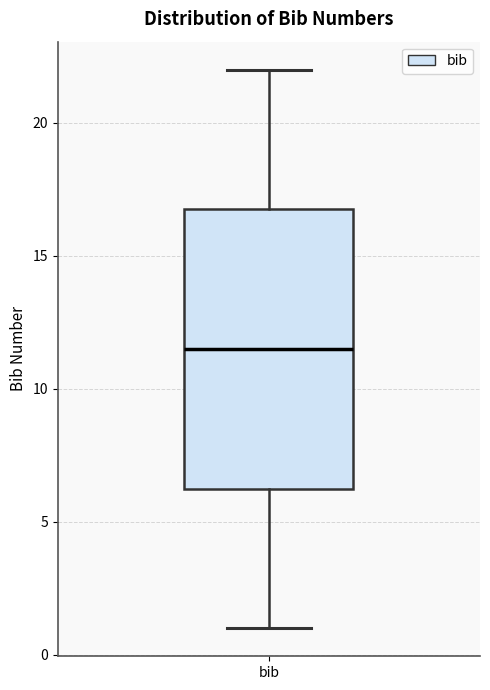

Read this box plot against the y-axis: the position of the median line, the range covered by the box, and the ends of both whiskers. The values are not printed on the chart, so give them approximately, as read against the axis.

median 11.5, box 6.5 to 17.0, whiskers 1.0 to 22.0